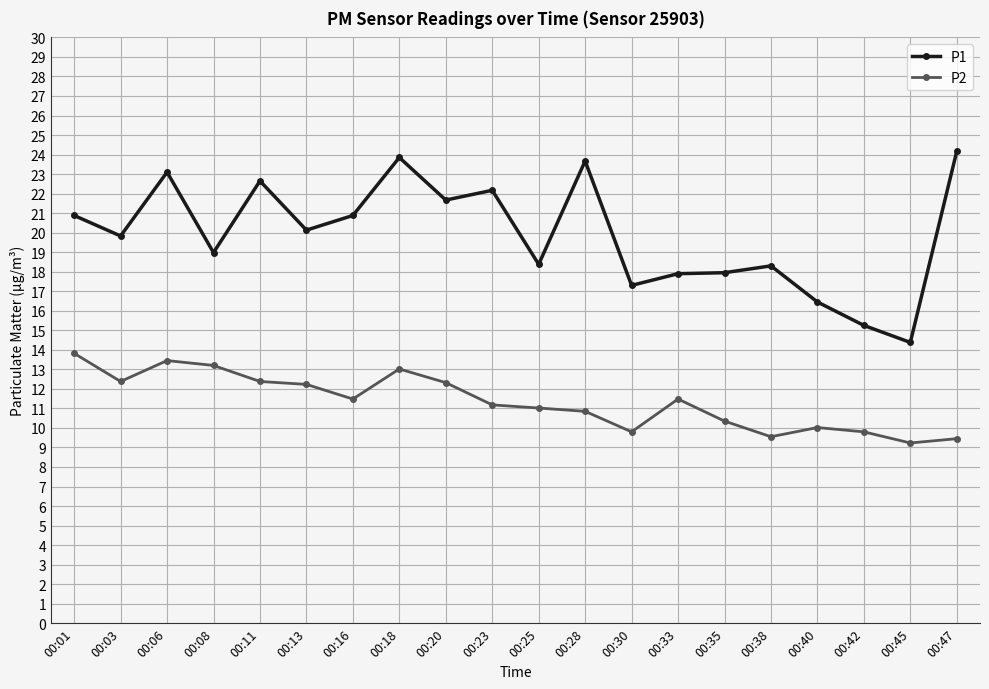

Which series has the widest spread of values?

P1